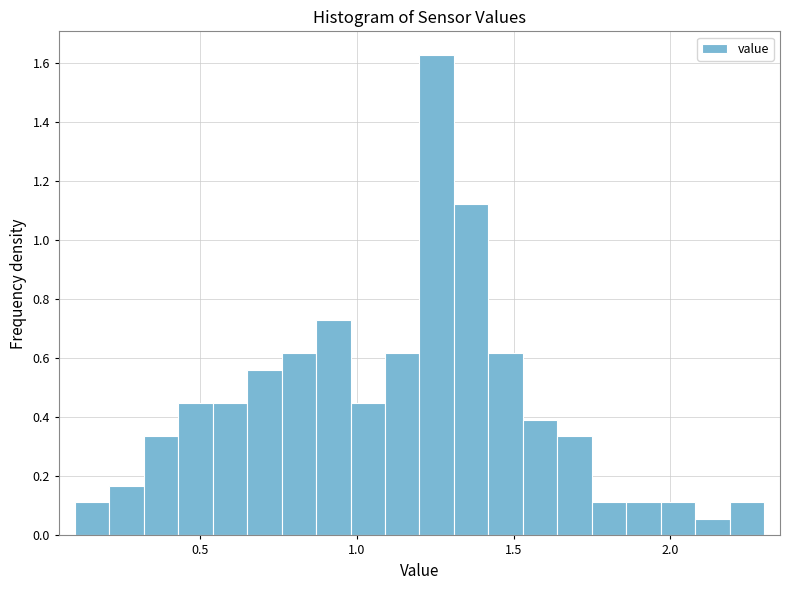

Around what value on the x-axis is the tallest bar? Give the approximate position of its centre, as read against the axis.

1.25